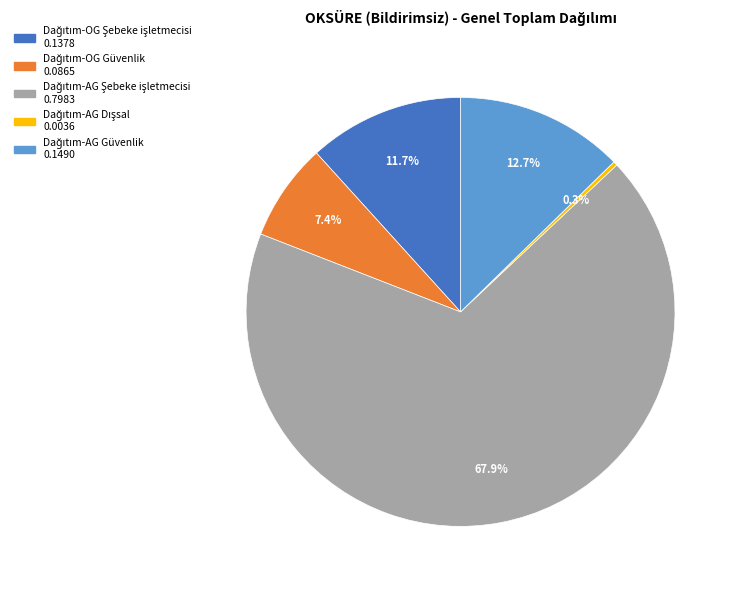

Is there any slice that represents more than half of the pie?

Yes